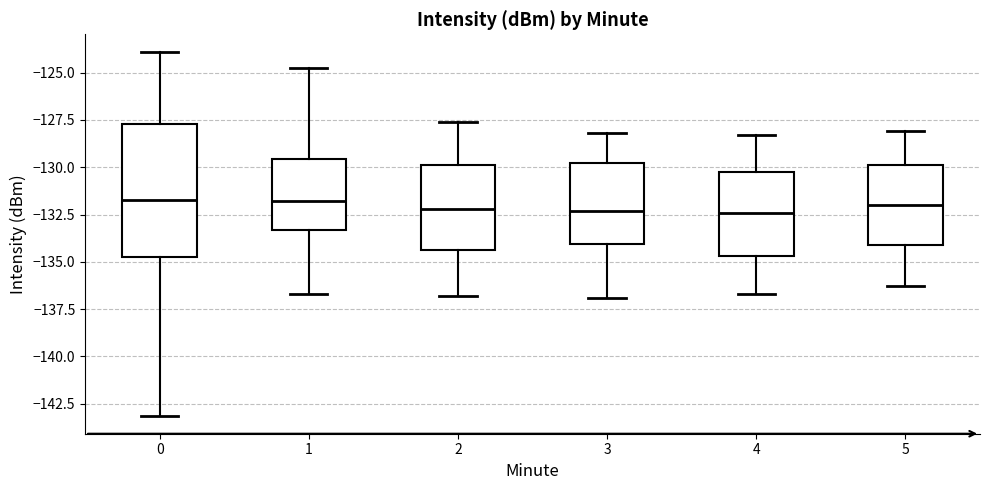

Reading left to right, transcribe this box plot: for each box, give where its median line is, the range the box spans, and where its two whiskers end, as read against the y-axis. The values are not printed on the chart, so give them approximately, as read against the axis.

0: median -131.5, box -135.0 to -127.5, whiskers -143.0 to -124.0
1: median -132.0, box -133.5 to -129.5, whiskers -136.5 to -124.5
2: median -132.0, box -134.5 to -130.0, whiskers -137.0 to -127.5
3: median -132.5, box -134.0 to -129.5, whiskers -137.0 to -128.0
4: median -132.5, box -134.5 to -130.0, whiskers -136.5 to -128.5
5: median -132.0, box -134.0 to -130.0, whiskers -136.5 to -128.0